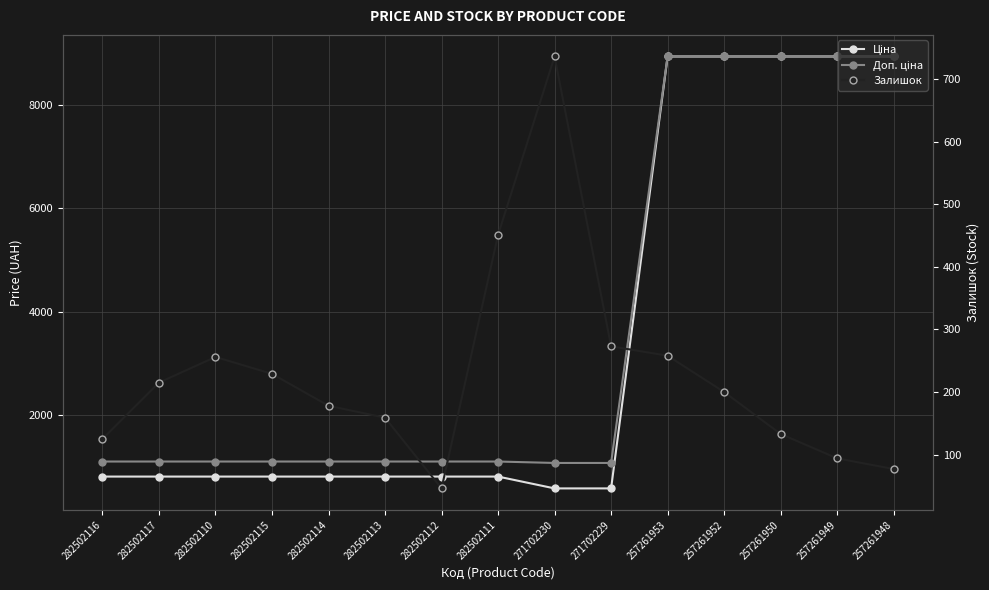

Which has a higher value, 282502110 or 282502113?

282502110